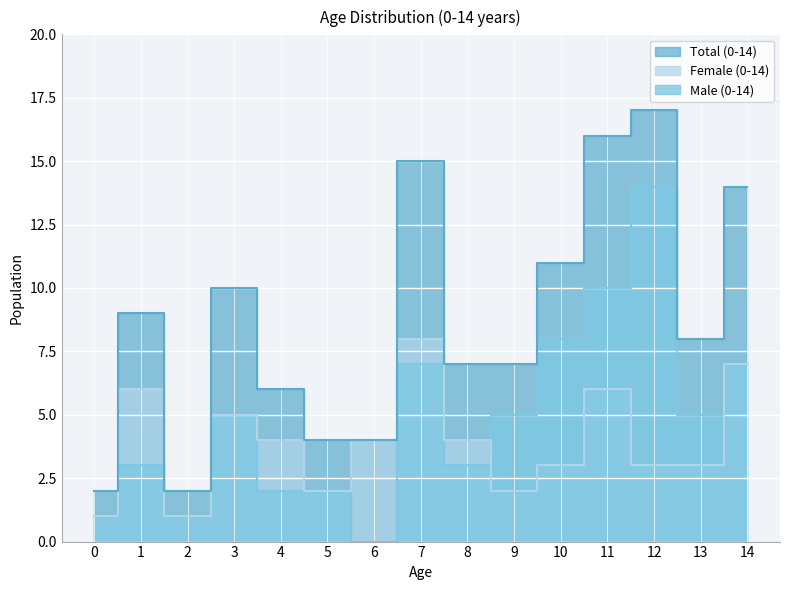

Which has a higher value, 6 or 13?

13